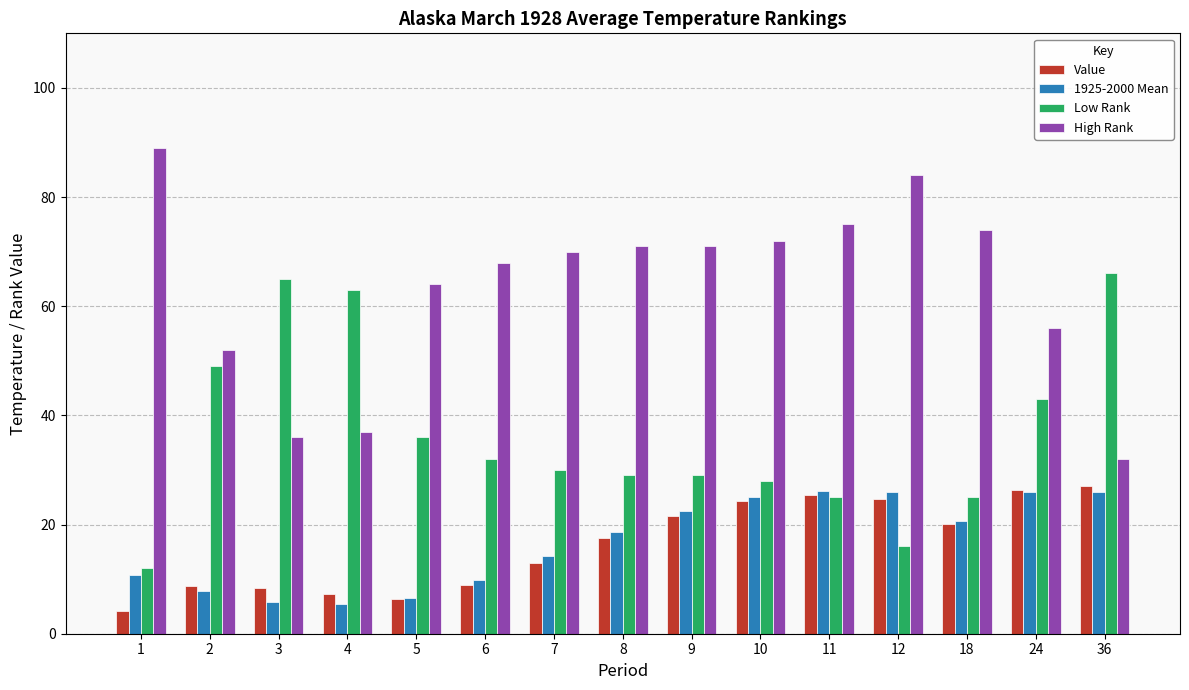

Are the bars horizontal?

No